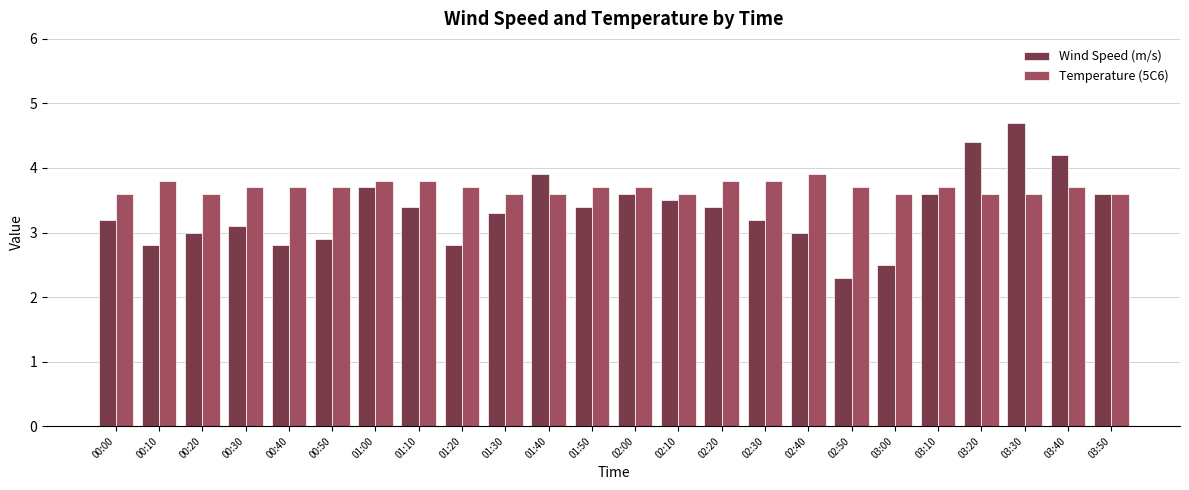

How many groups of bars are there?

24